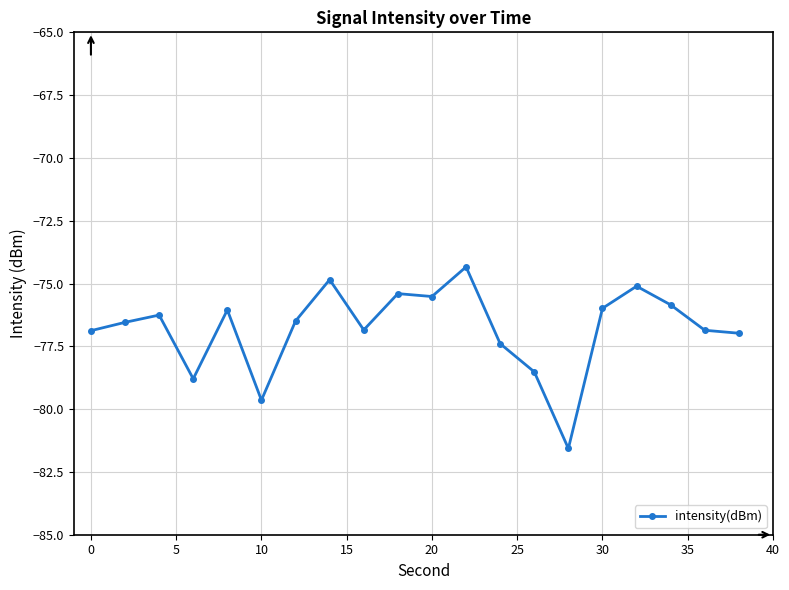

How many lines are shown in the chart?

1